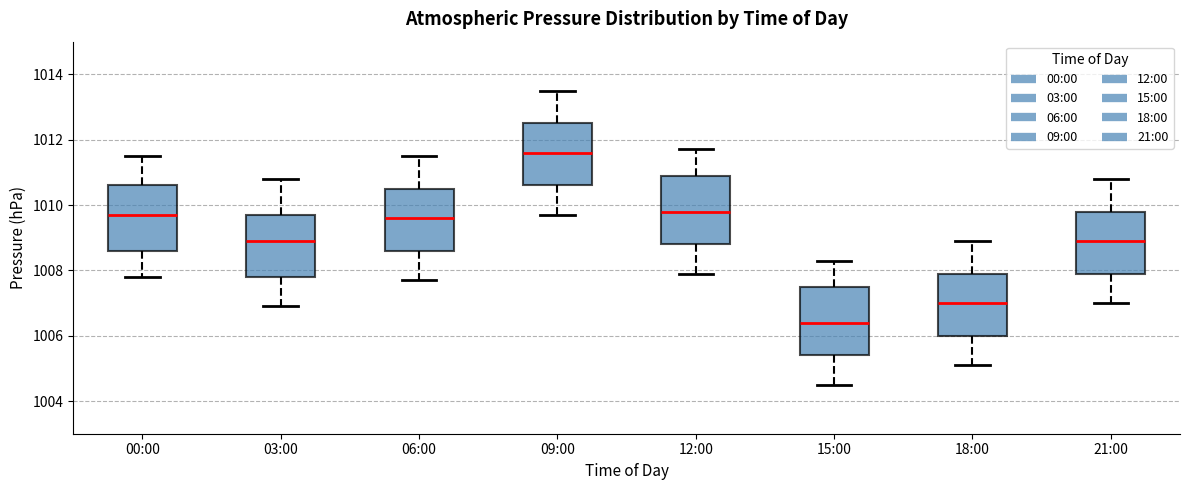

Reading left to right, read every box against the y-axis: the position of its median line, the range the box covers, and the ends of its whiskers. The values are not printed on the chart, so give them approximately, as read against the axis.

00:00: median 1009.8, box 1008.6 to 1010.6, whiskers 1007.8 to 1011.6
03:00: median 1009.0, box 1007.8 to 1009.8, whiskers 1007.0 to 1010.8
06:00: median 1009.6, box 1008.6 to 1010.6, whiskers 1007.8 to 1011.6
09:00: median 1011.6, box 1010.6 to 1012.6, whiskers 1009.8 to 1013.6
12:00: median 1009.8, box 1008.8 to 1011.0, whiskers 1008.0 to 1011.8
15:00: median 1006.4, box 1005.4 to 1007.6, whiskers 1004.6 to 1008.4
18:00: median 1007.0, box 1006.0 to 1008.0, whiskers 1005.2 to 1009.0
21:00: median 1009.0, box 1008.0 to 1009.8, whiskers 1007.0 to 1010.8